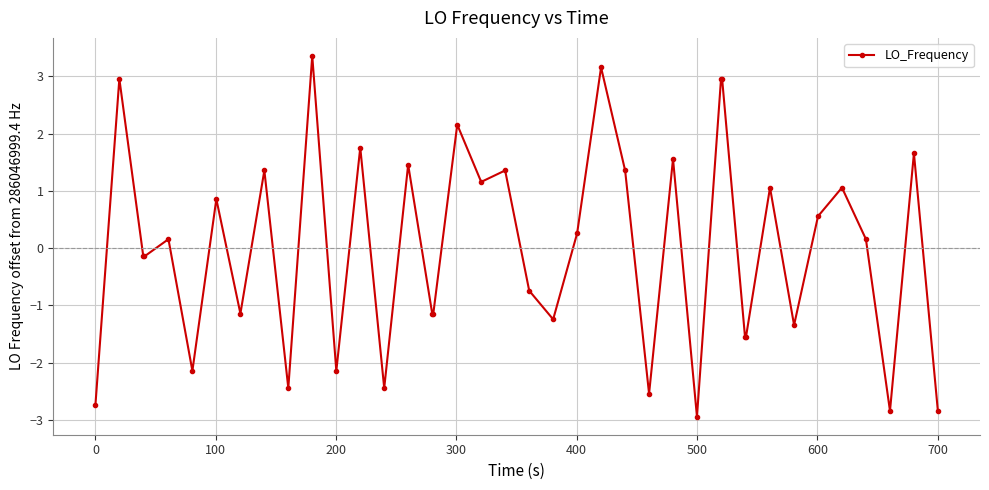

How many distinct data groups are displayed?

1